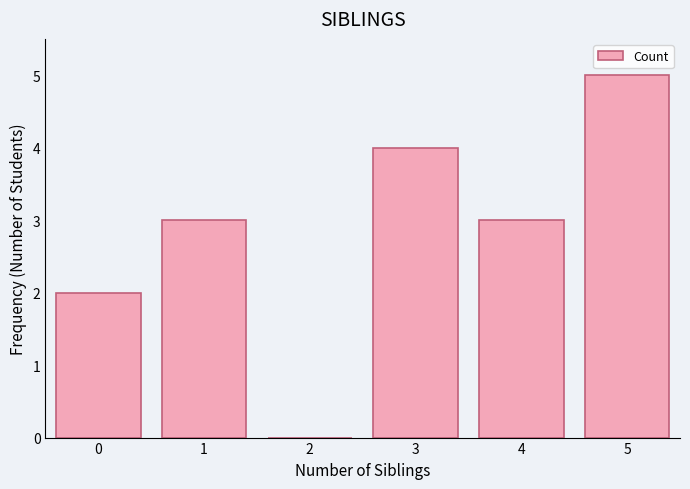

Reading left to right, extract all data points from this chart.

0=2	1=3	2=0	3=4	4=3	5=5